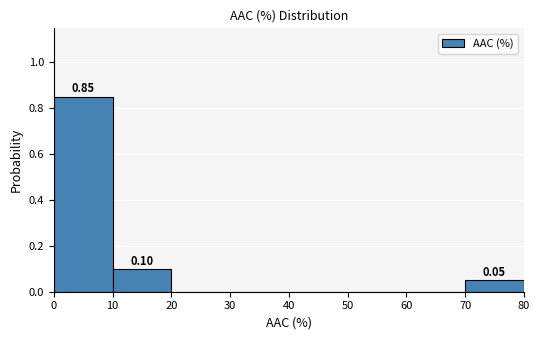

Which range on the x-axis has the tallest bar?

0 to 10